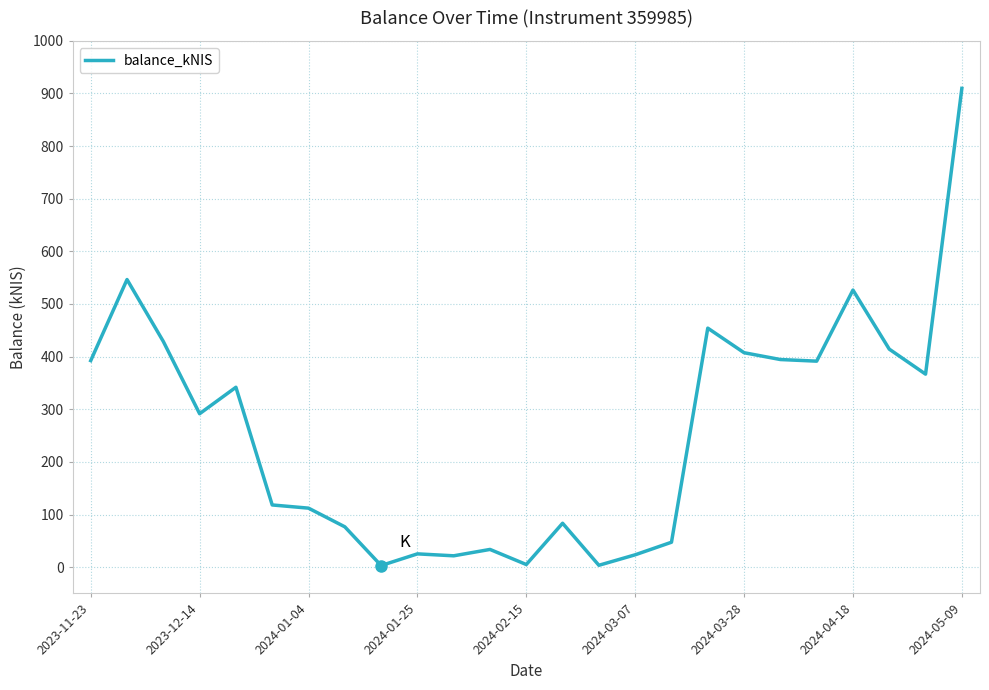

What is the sum of all values?

6418.2